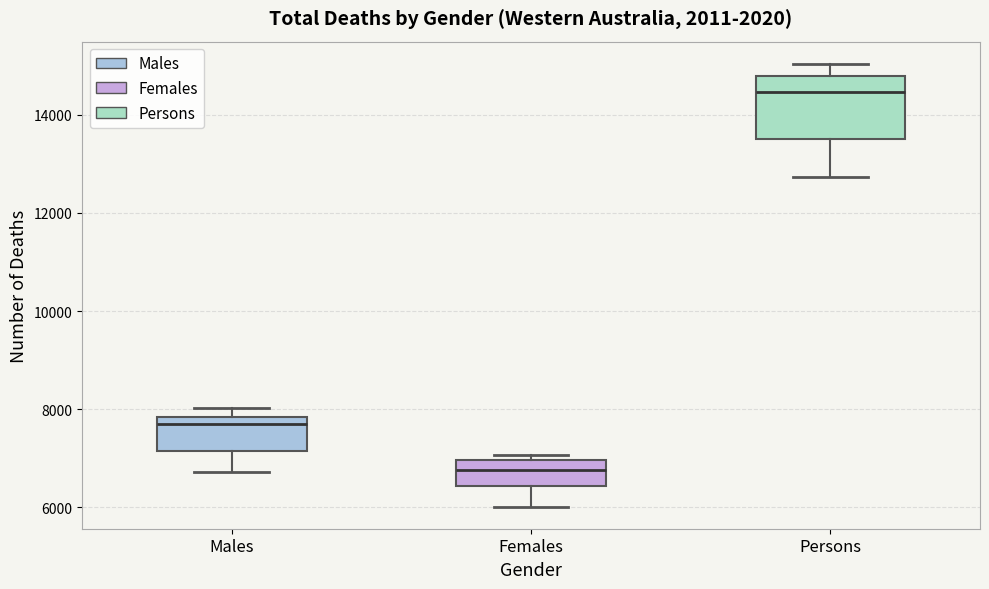

Comparing the boxes themselves (not the whiskers), which one is the tallest?

Persons